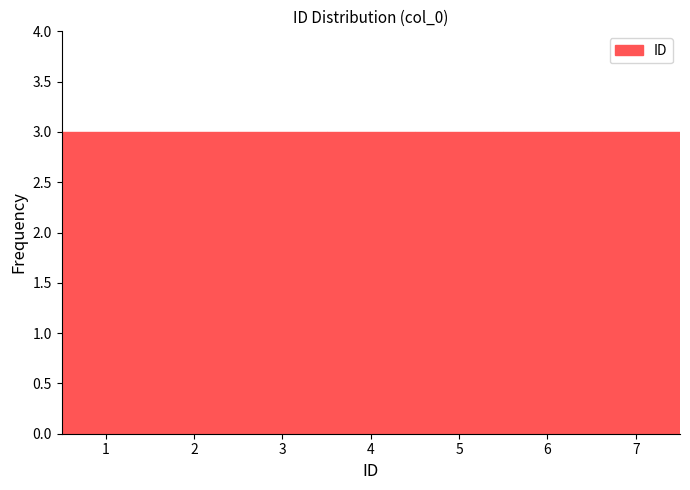

Reading left to right, transcribe this chart: for each bar, give the range it covers on the x-axis and its height. The values are not printed on the chart, so give them approximately, as read against the axis.

0.5 to 1.5: 3
1.5 to 2.5: 3
2.5 to 3.5: 3
3.5 to 4.5: 3
4.5 to 5.5: 3
5.5 to 6.5: 3
6.5 to 7.5: 3